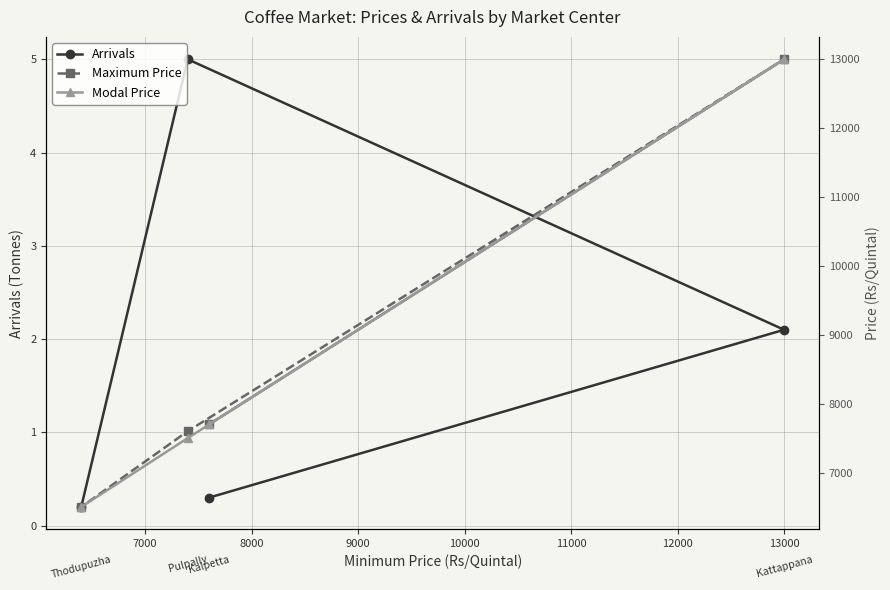

True or false: Maximum Price has more than 1 points higher than both neighbors.

False